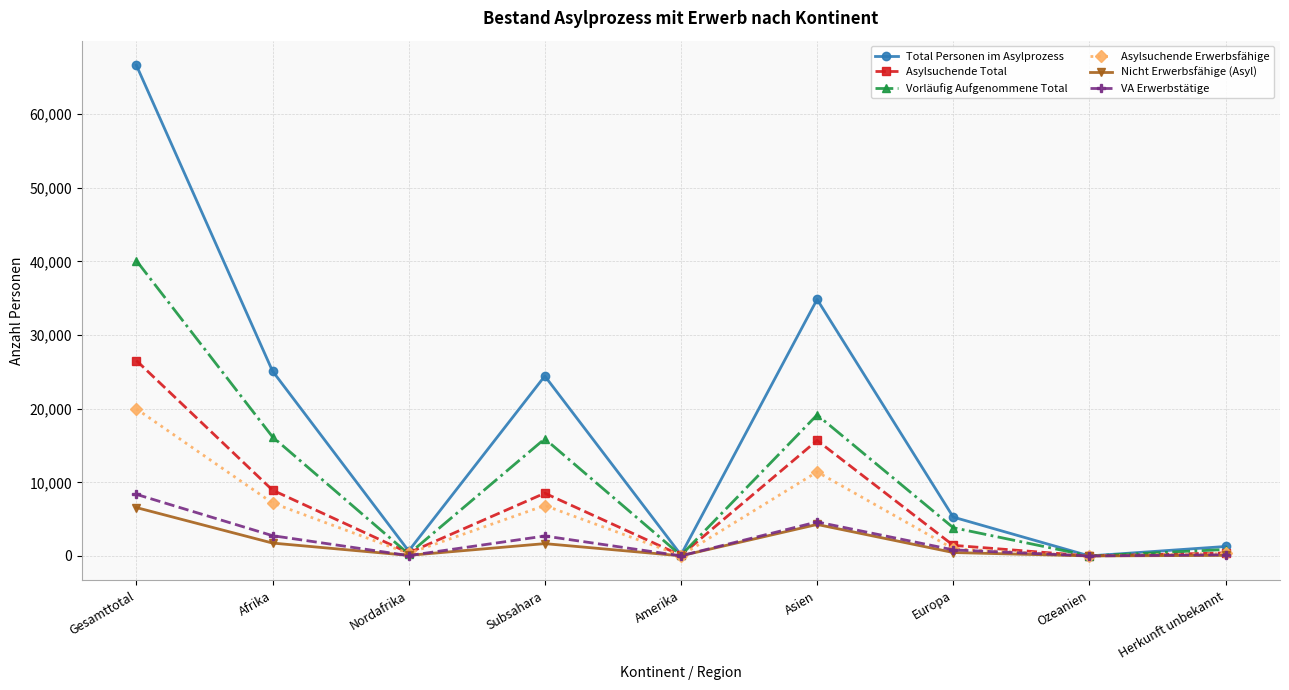

True or false: Asylsuchende Total has more than 2 interior local peaks.

False